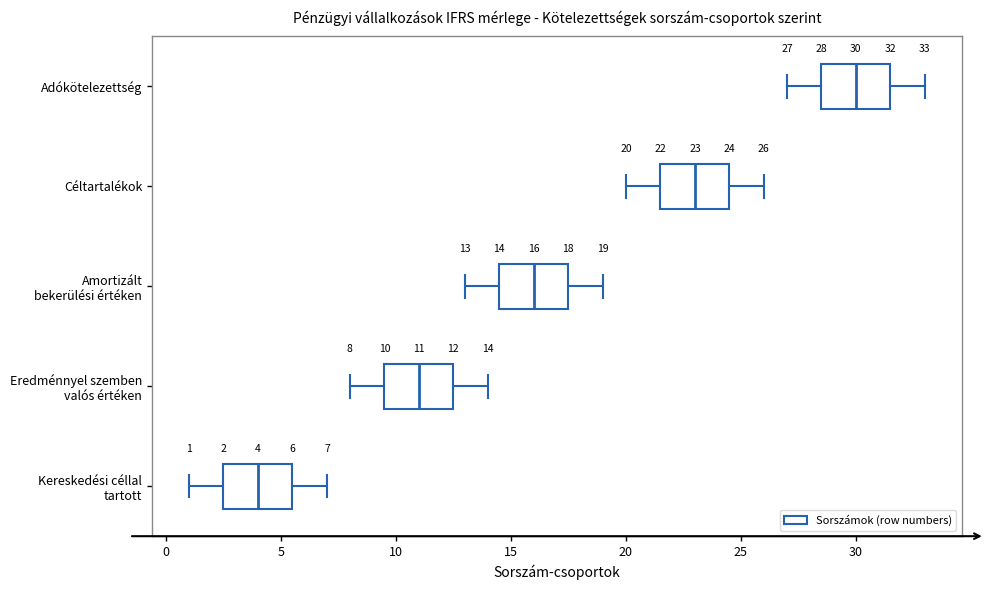

Which box's median line is the furthest to the right?

Adókötelezettség